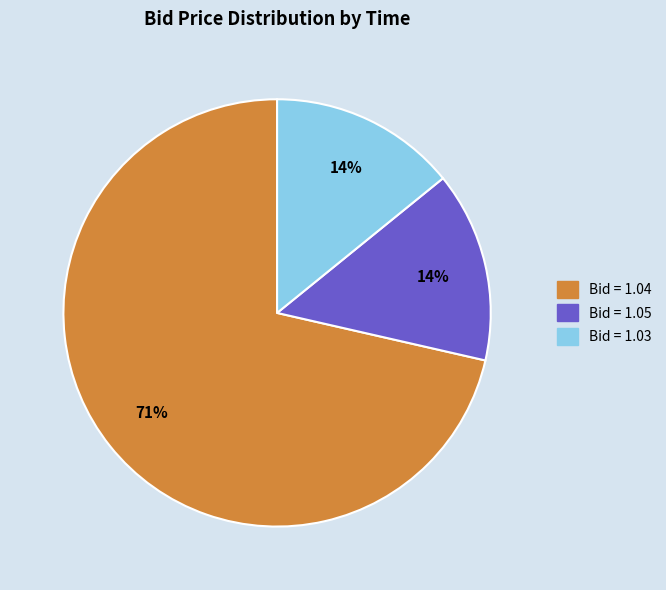

To the nearest percent, what is the average slice percentage?

33%